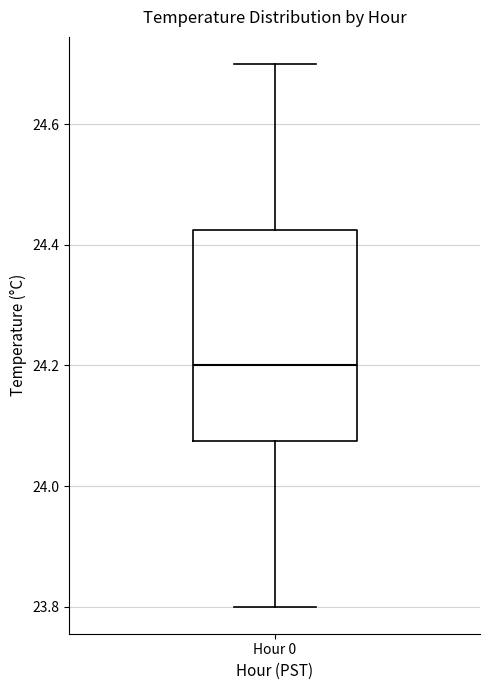

Where does the median line of the box for Hour 0 sit on the y-axis? The values are not printed on the chart, so give them approximately, as read against the axis.

24.20